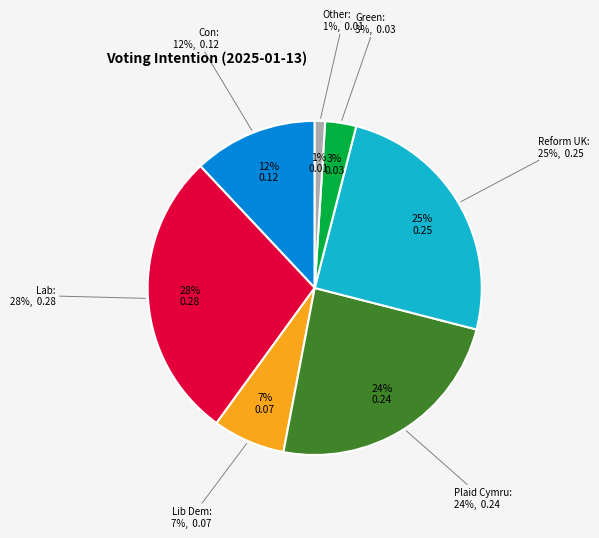

The Other slice represents 1% of the pie. True or false?

True